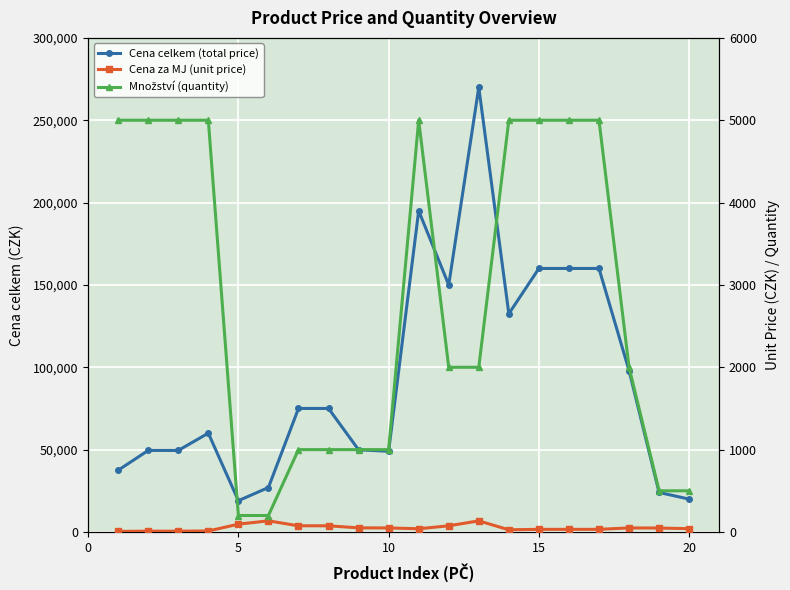

True or false: Množství (quantity) and Cena za MJ (unit price) intersect in this chart.

False